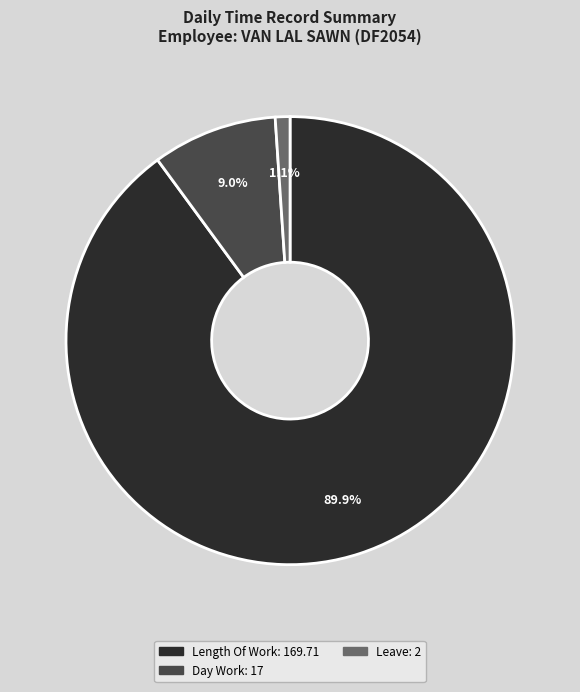

Is there any slice that represents more than half of the pie?

Yes